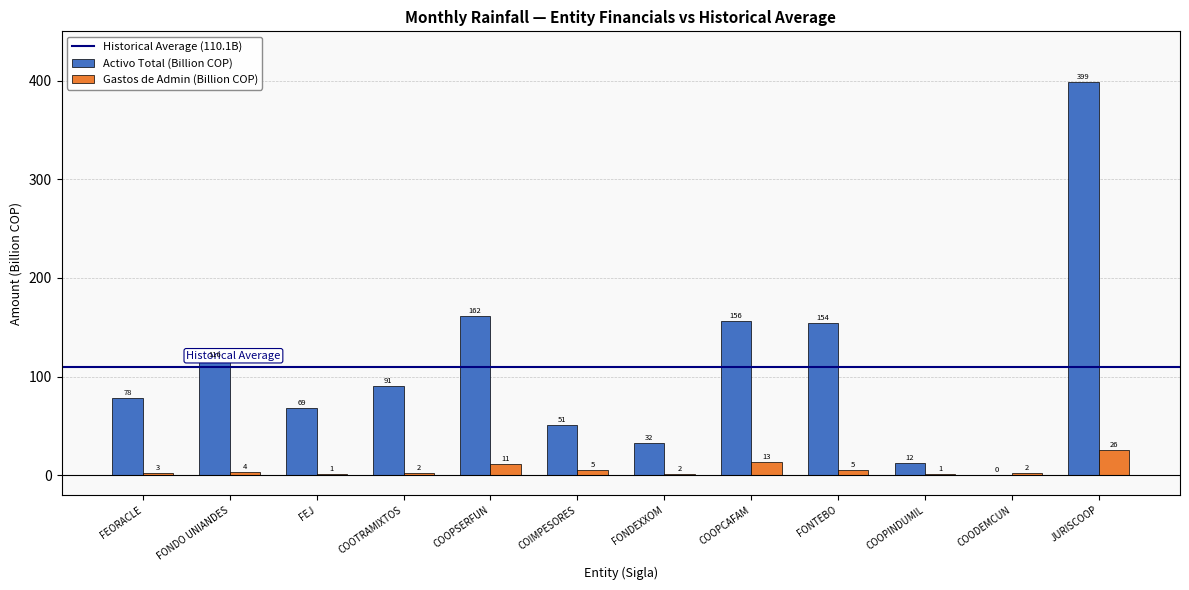

Are the bars horizontal?

No